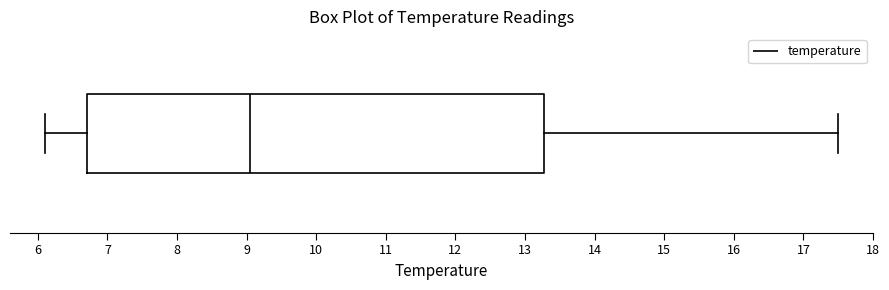

Read this box plot against the x-axis: the position of the median line, the range covered by the box, and the ends of both whiskers. The values are not printed on the chart, so give them approximately, as read against the axis.

median 9.1, box 6.7 to 13.3, whiskers 6.1 to 17.5